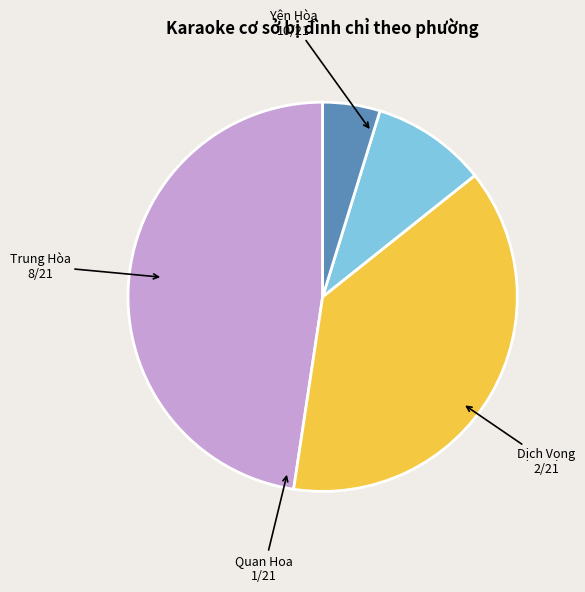

Do Dịch Vọng and Trung Hòa together represent more than half of the pie?

No